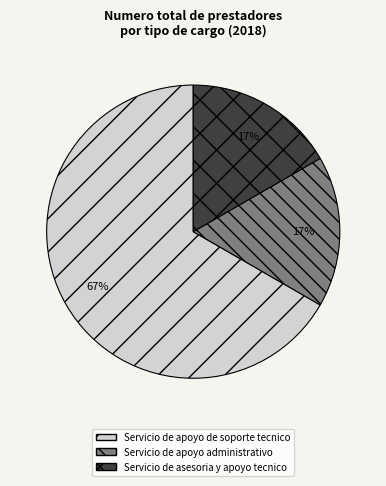

Combined, do Servicio de asesoria y apoyo tecnico and Servicio de apoyo administrativo account for over 50%?

No